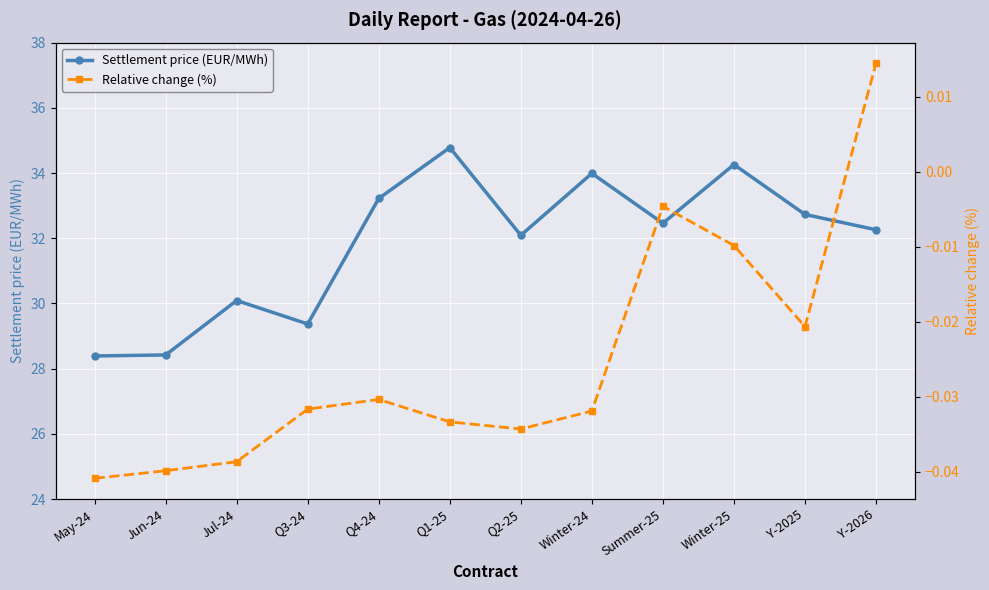

What is the total value across all series at May-24?

28.3